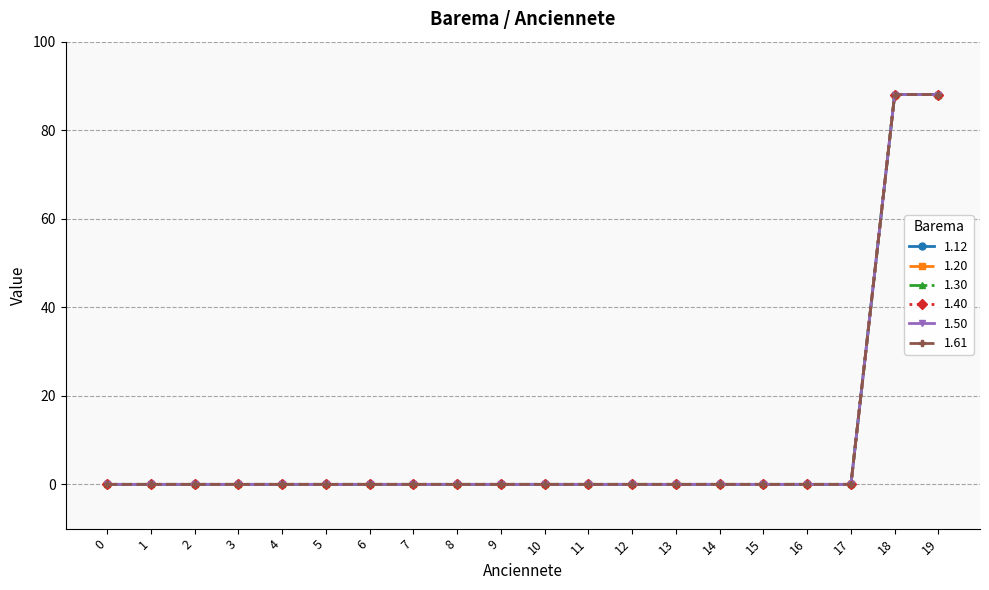

What is the difference between the maximum and minimum values in the 1.40 series?

88.1